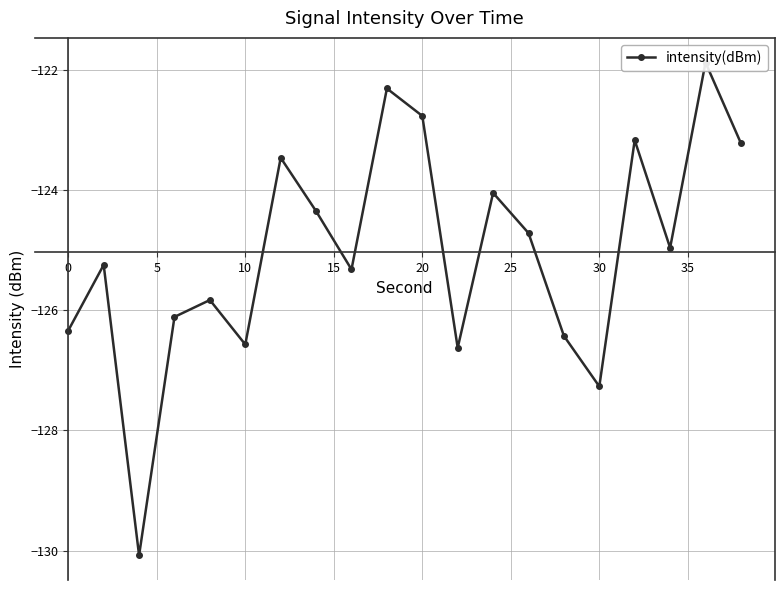

The value at 16 is -204.2. True or false?

False